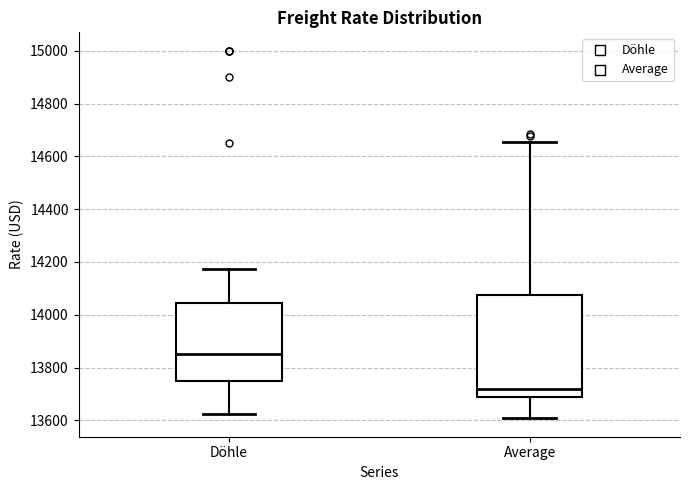

Which box has the highest median line?

Döhle